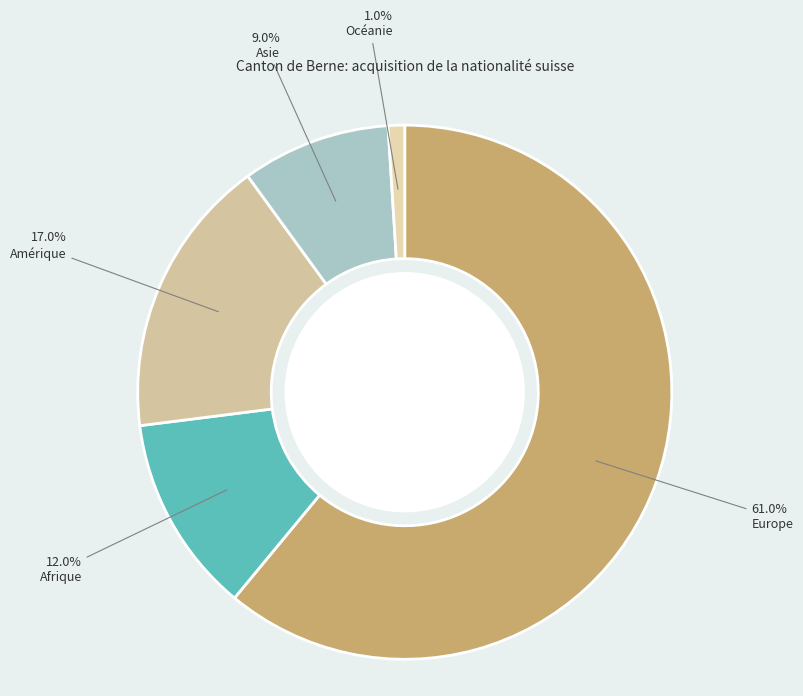

Does Afrique account for over 50% of the chart?

No